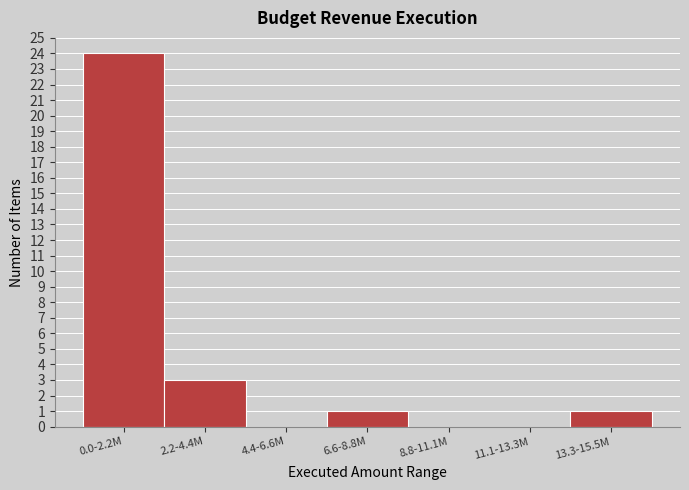

Reading right to left, transcribe all the data shown in this chart.

13.3-15.5M=1	11.1-13.3M=0	8.8-11.1M=0	6.6-8.8M=1	4.4-6.6M=0	2.2-4.4M=3	0.0-2.2M=24